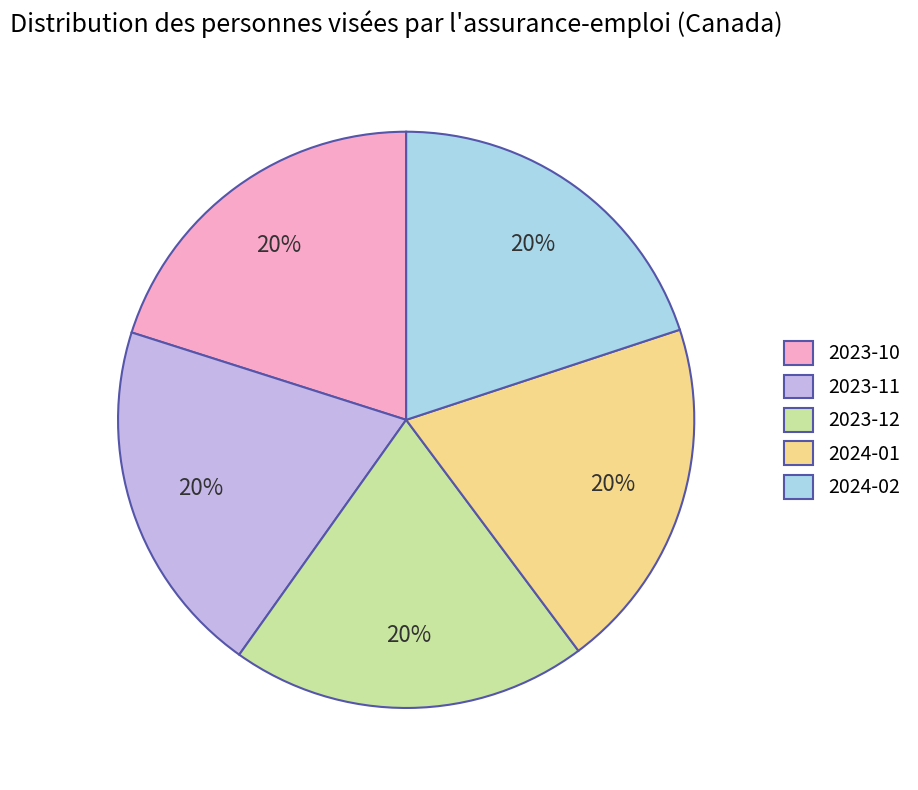

Approximately how many times larger is the value at 2024-01 compared to 2023-12?

1.0